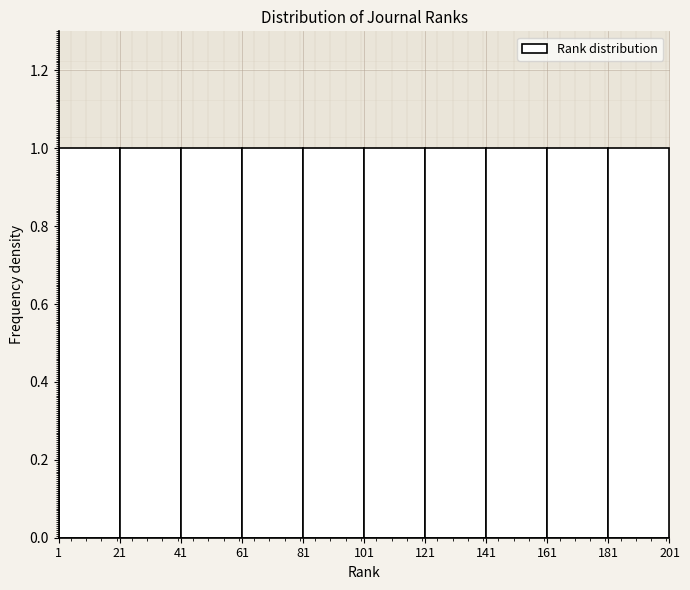

How tall is the bar that spans 101 to 121 on the x-axis? The values are not printed on the chart, so give them approximately, as read against the axis.

1